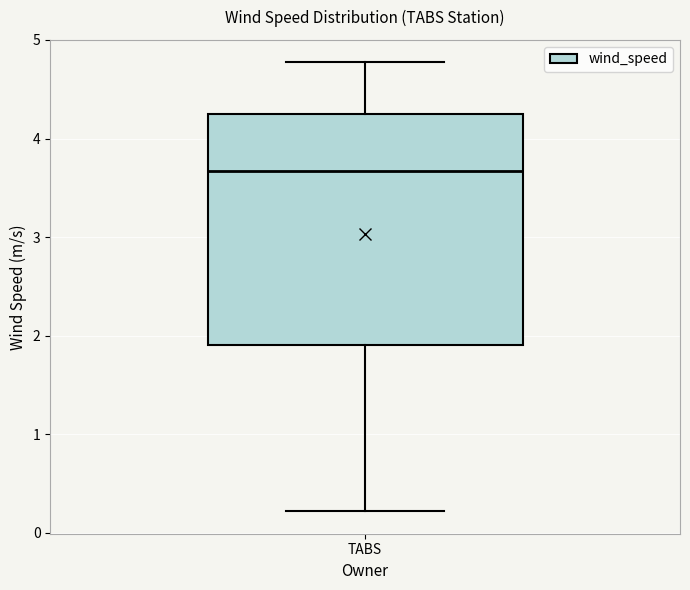

Read this box plot against the y-axis: the position of the median line, the range covered by the box, and the ends of both whiskers. The values are not printed on the chart, so give them approximately, as read against the axis.

median 3.7, box 1.9 to 4.3, whiskers 0.2 to 4.8